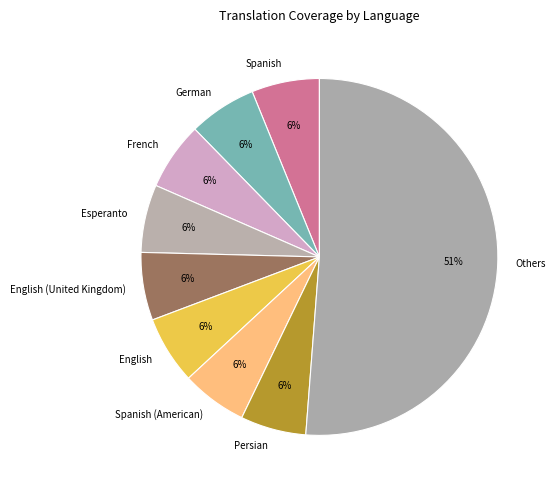

True or false: Persian accounts for 1% of the total.

False